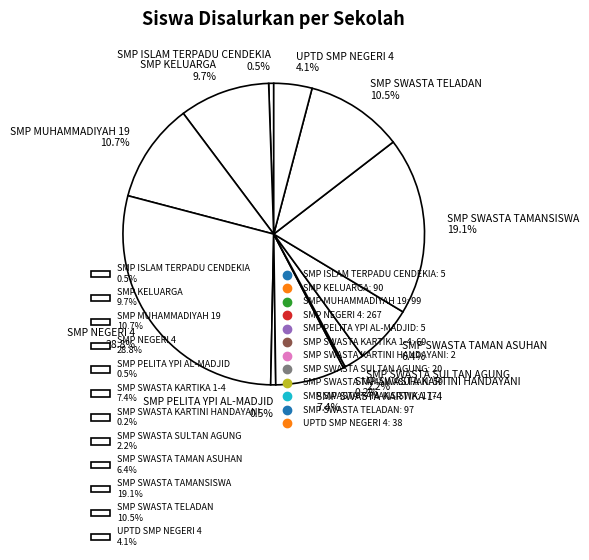

What is the largest slice in the pie chart?

SMP NEGERI 4